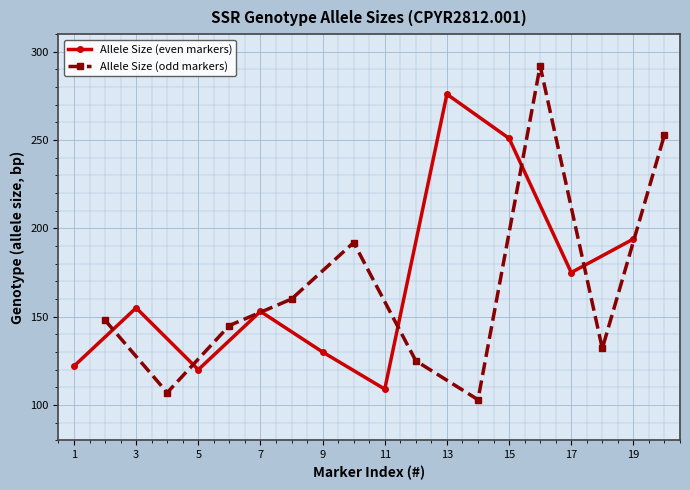

In Allele Size (odd markers), how many points are lower than both neighbors (excluding endpoints)?

3